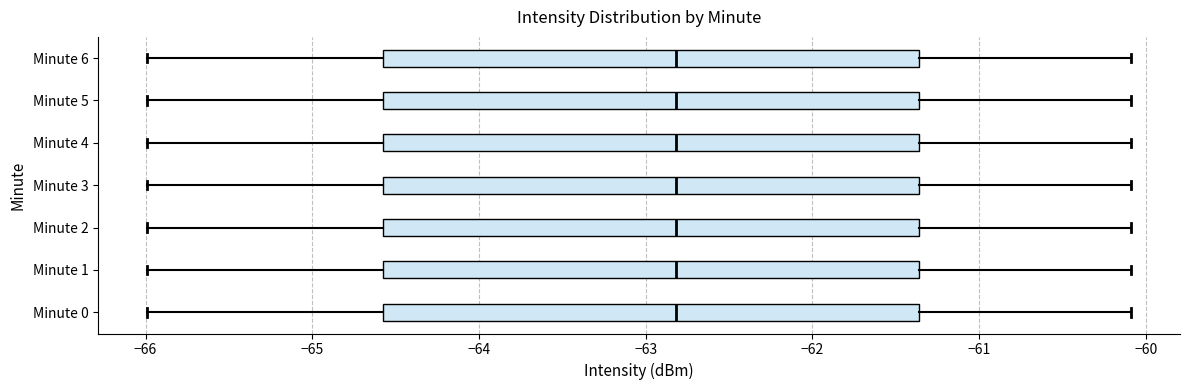

Where does the right whisker of the box for Minute 6 end on the x-axis? The values are not printed on the chart, so give them approximately, as read against the axis.

-60.1